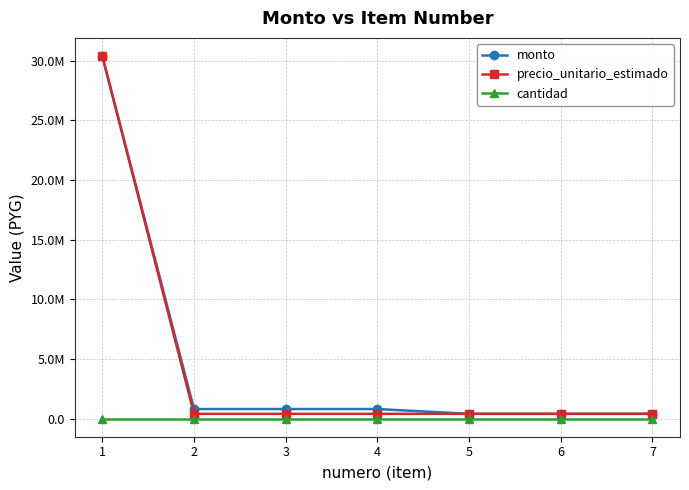

The value of cantidad at 6 is 1. True or false?

True